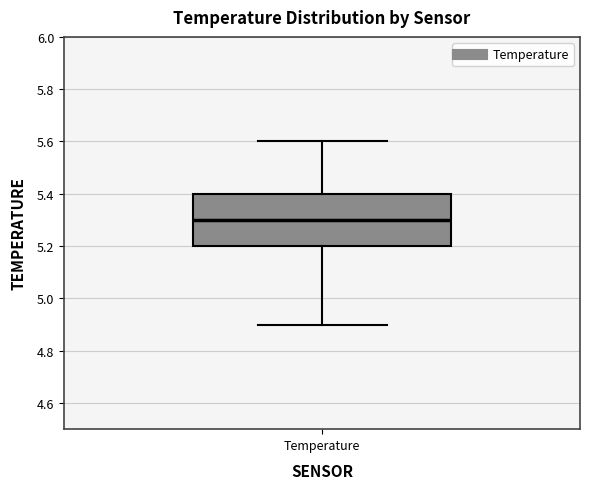

Where does the upper whisker of the box for Temperature end on the y-axis? The values are not printed on the chart, so give them approximately, as read against the axis.

5.6